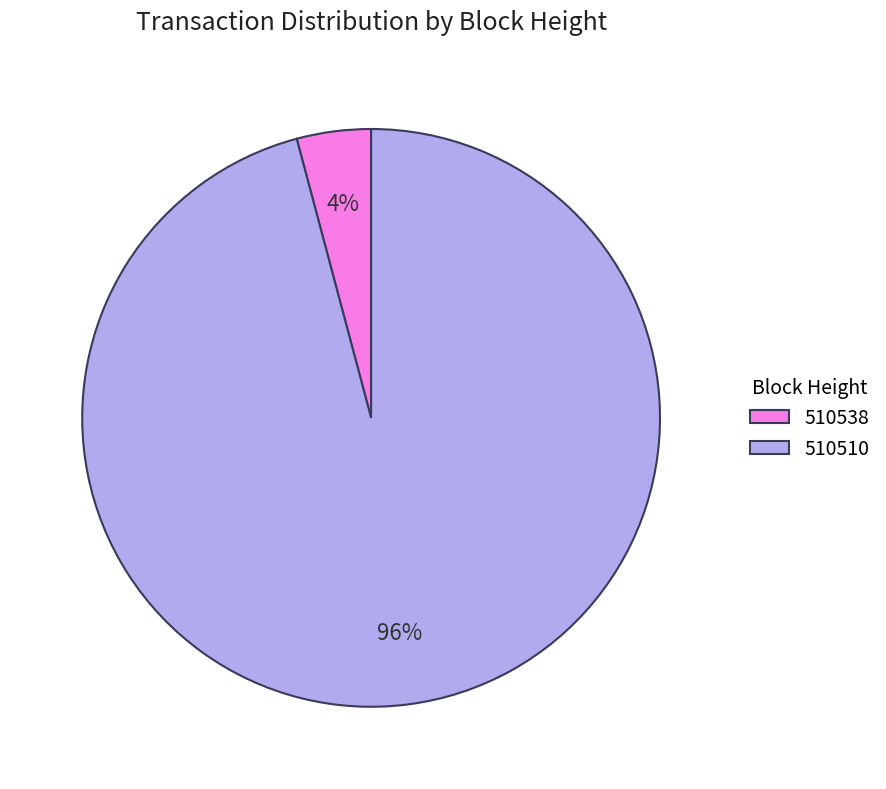

The 510510 slice represents 90% of the pie. True or false?

False